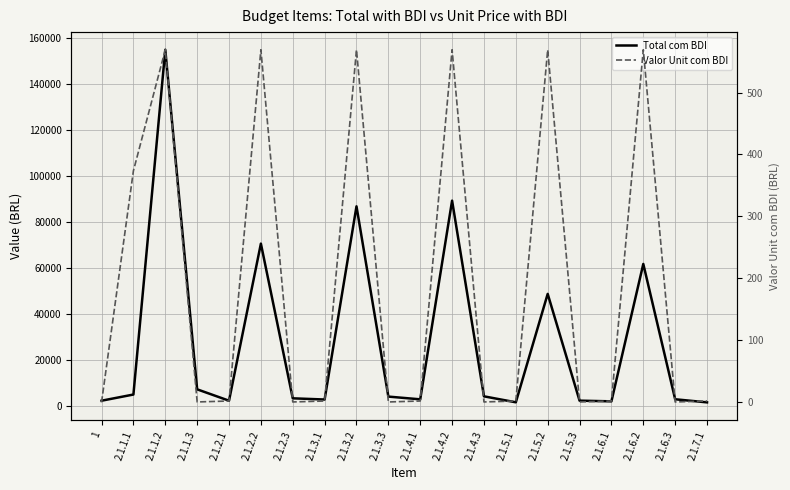

At which category is the sum across all series the highest?

2.1.1.2